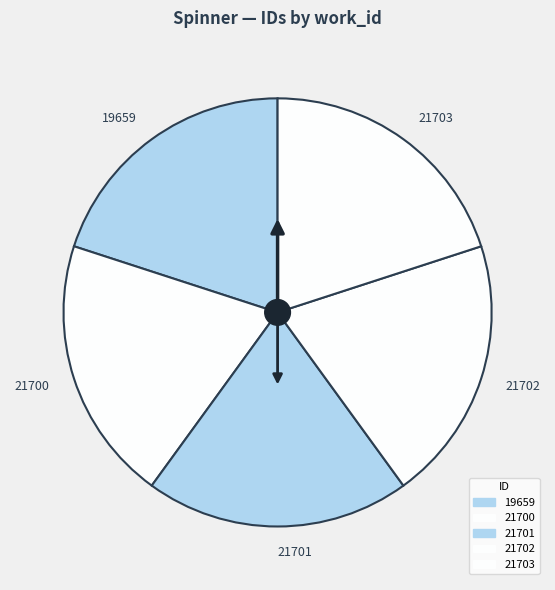

Is the sum of 21700 and 21701 greater than half?

No